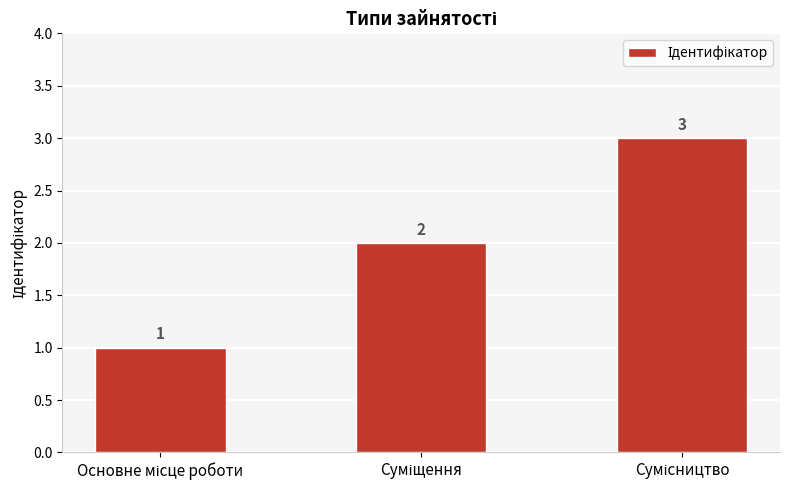

What is the value of the 3rd bar from the left?

3